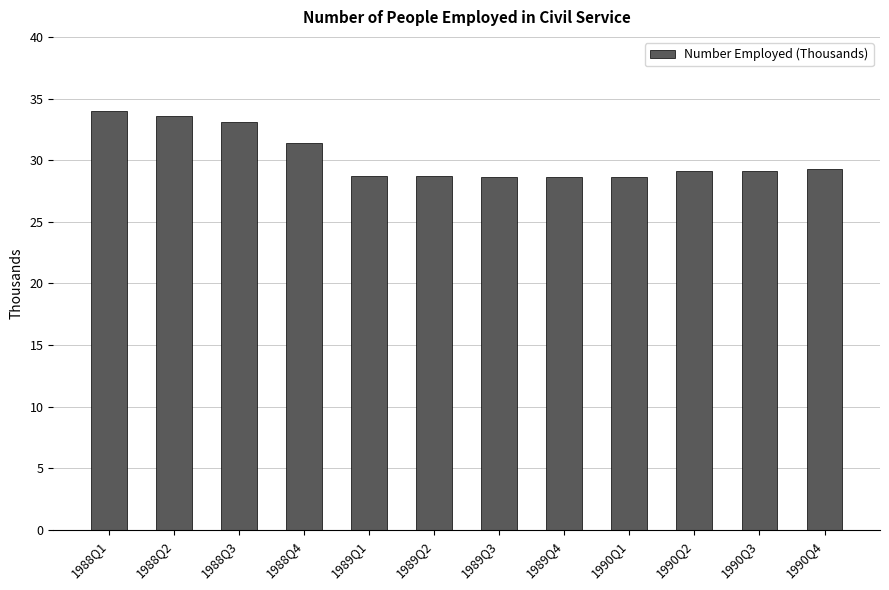

True or false: the data shows 29.1 at 1990Q3.

True